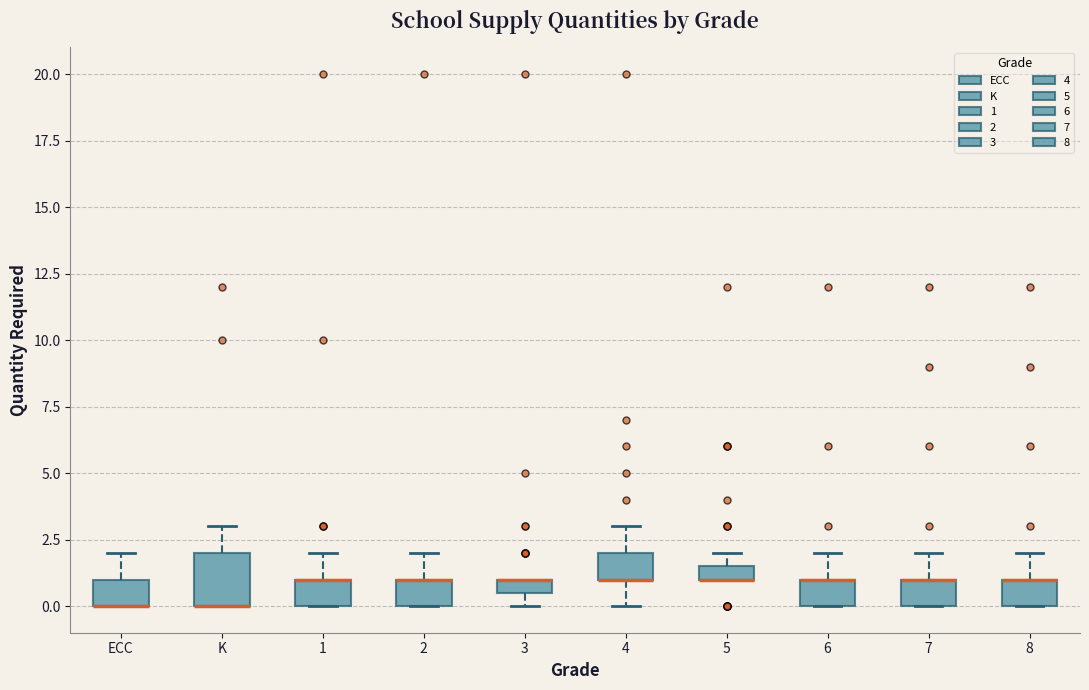

Where does the upper whisker of the box for ECC end on the y-axis? The values are not printed on the chart, so give them approximately, as read against the axis.

2.0